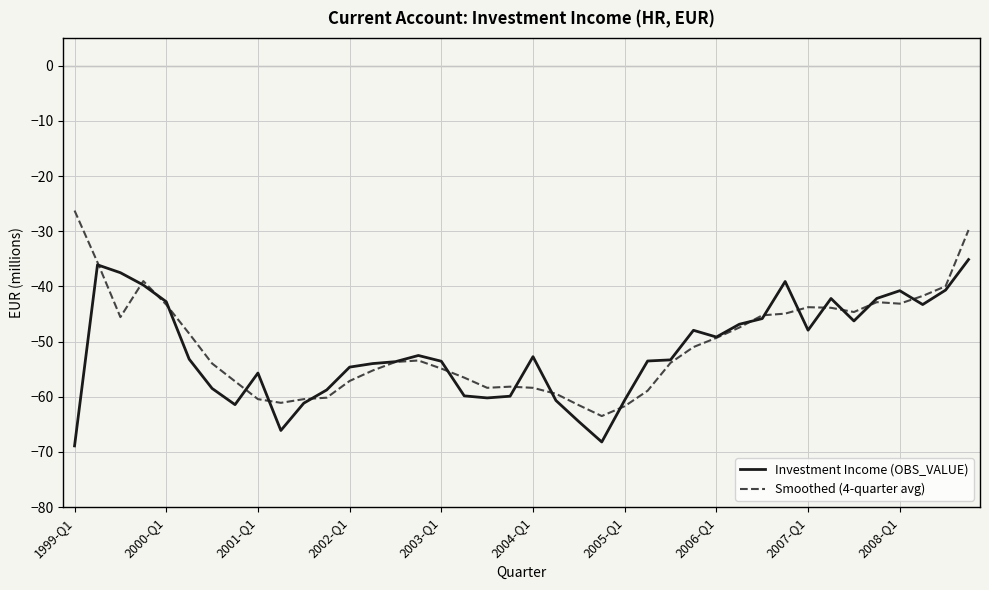

Rank the series by their maximum value, from lowest to highest.

Investment Income (OBS_VALUE), Smoothed (4-quarter avg)